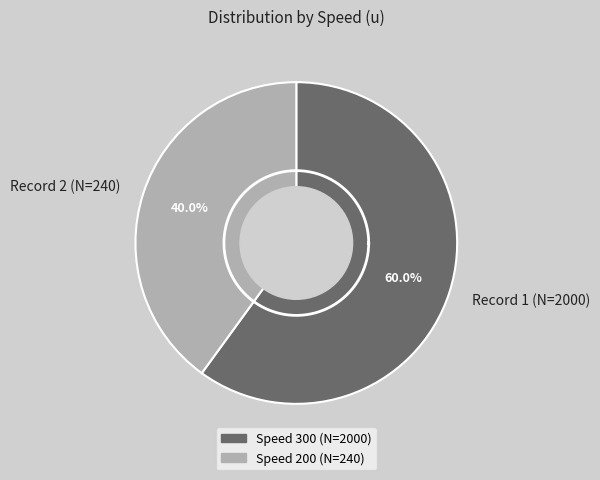

To the nearest percent, what is the difference between the largest and smallest slice percentages?

20%